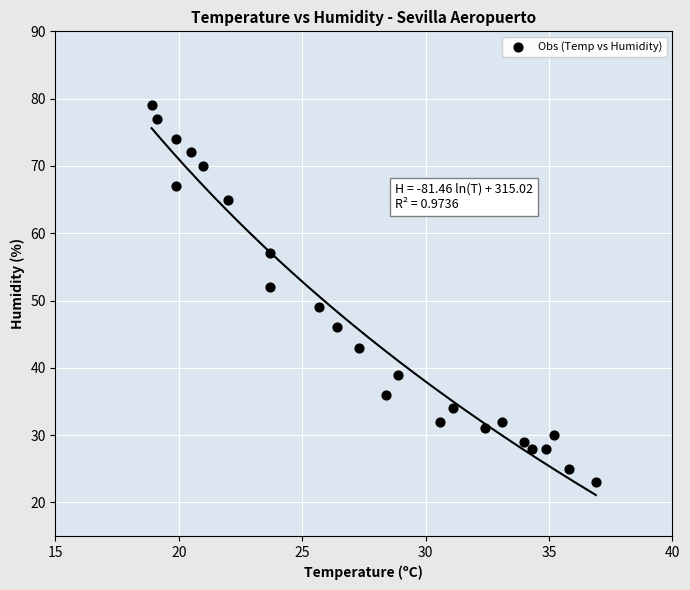

What is the range of Y values (max minus min)?

56